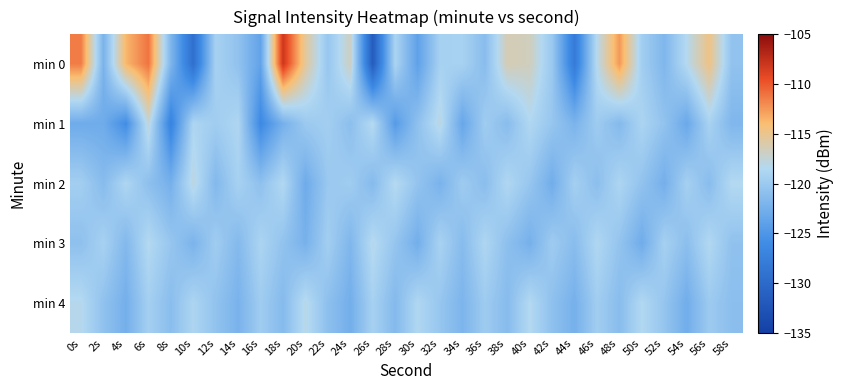

Between 6s and 36s, which series saw the biggest shift?

min 0